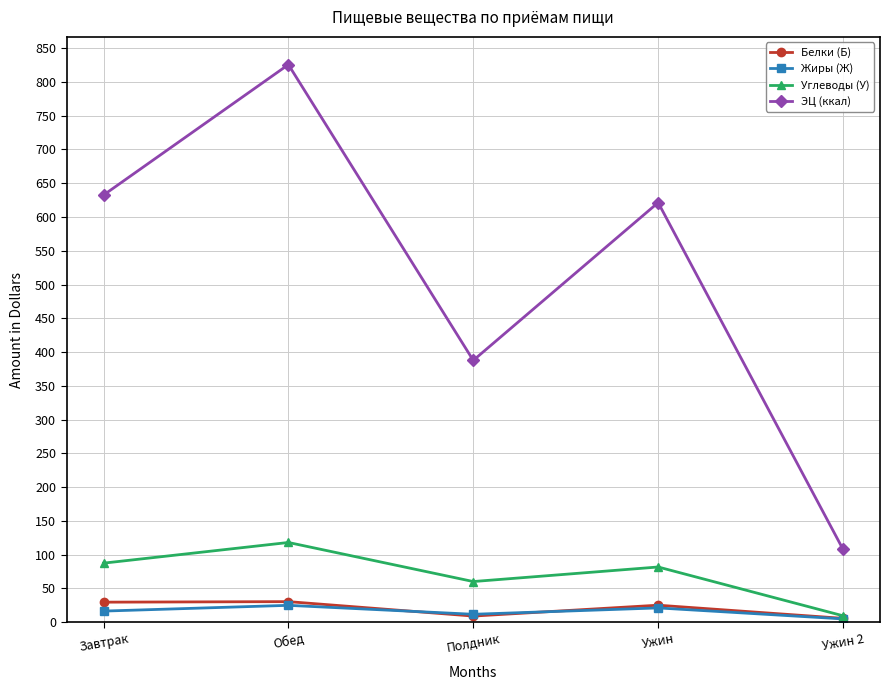

What is the label of the 3rd point from the right?

Полдник